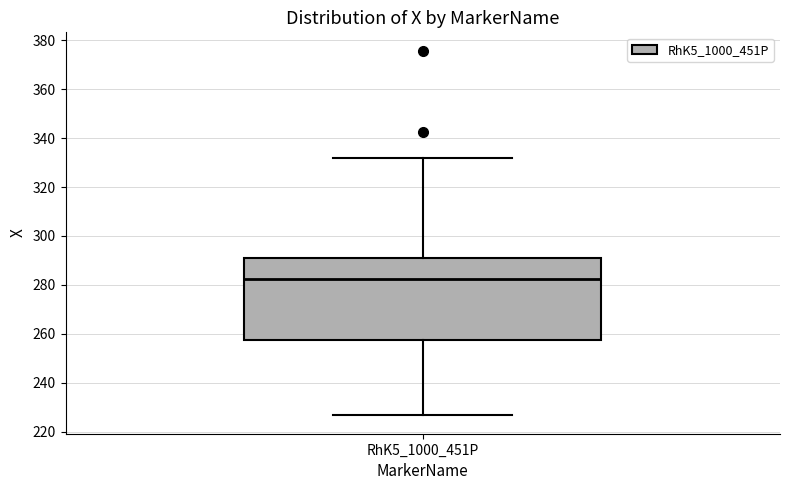

Where does the lower whisker of the box for RhK5_1000_451P end on the y-axis? The values are not printed on the chart, so give them approximately, as read against the axis.

226